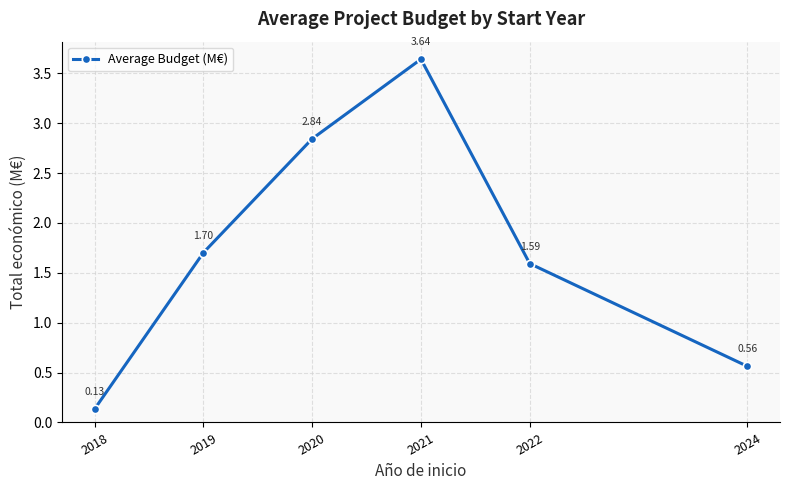

List the labels in order of value, smallest first.

2018, 2024, 2022, 2019, 2020, 2021